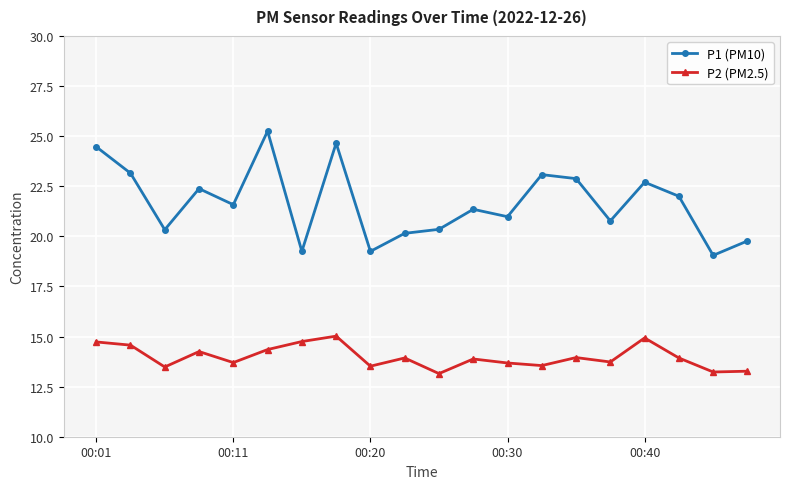

At how many categories does at least one series exceed 16?

20